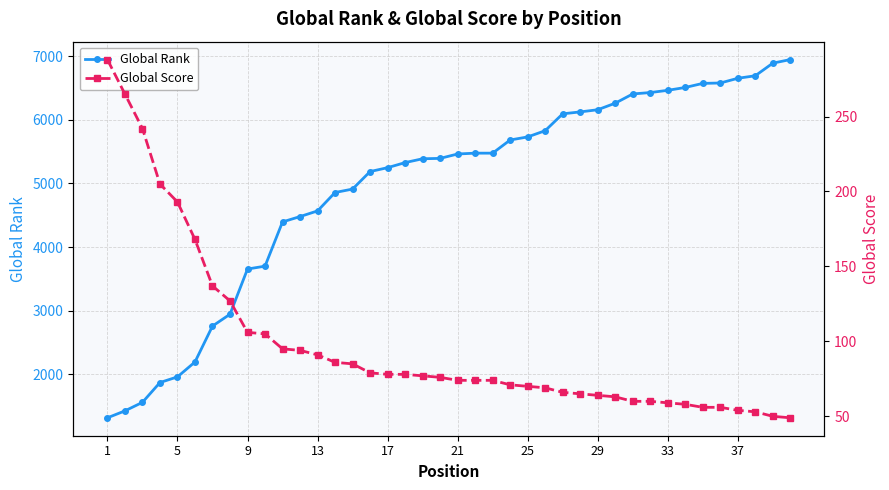

True or false: Global Rank has more than 2 points higher than both neighbors.

False